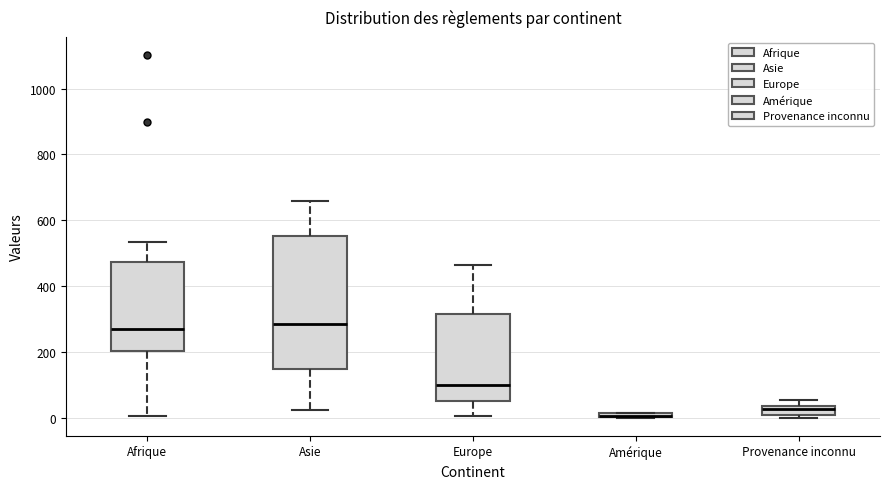

Comparing the boxes themselves (not the whiskers), which one is the tallest?

Asie